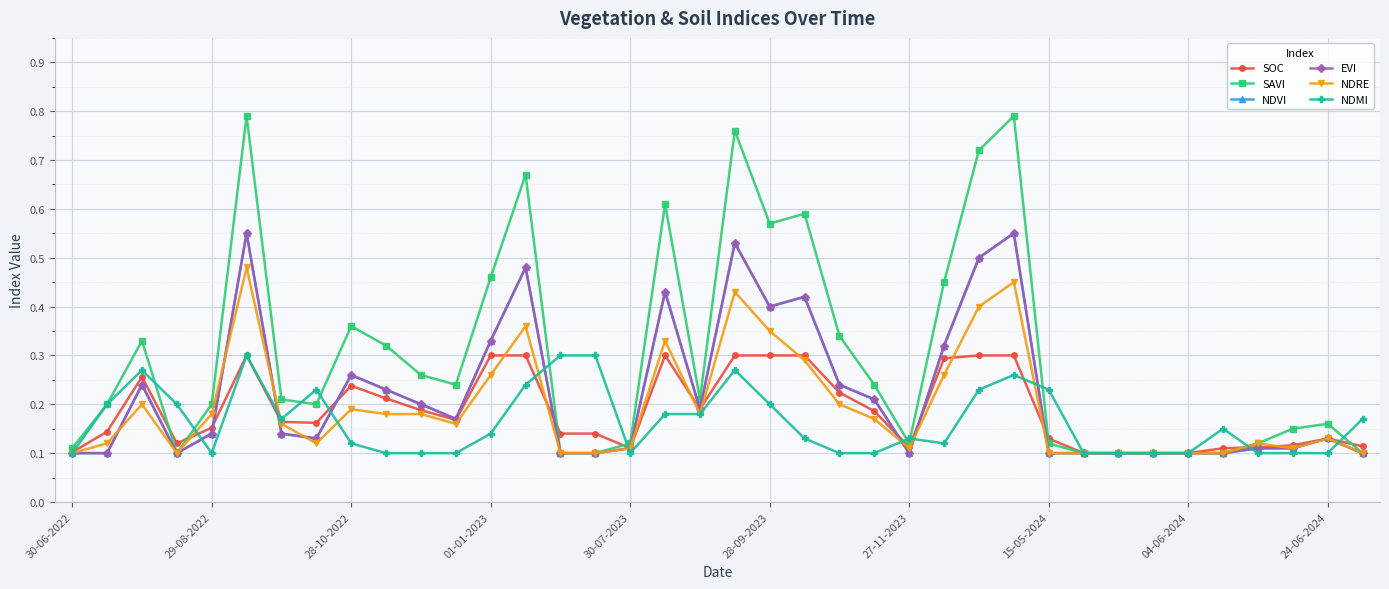

Rank the series by their maximum value, from highest to lowest.

SAVI, NDVI, EVI, NDRE, SOC, NDMI